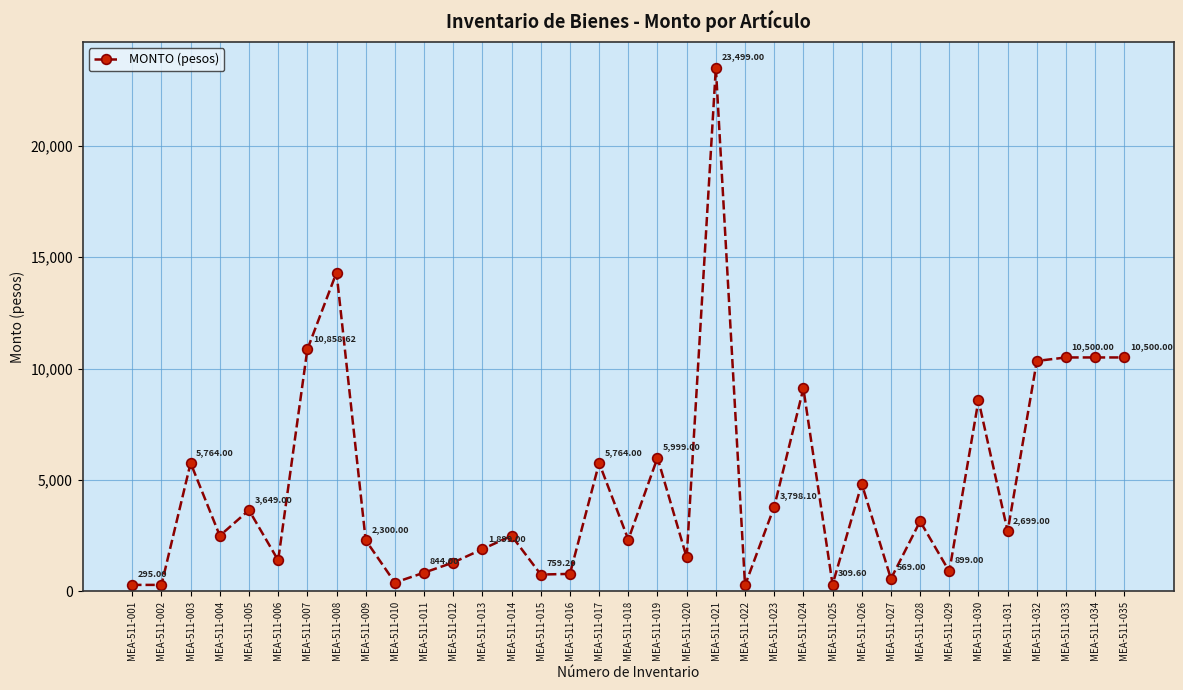

What is the value of the 31st point from the left?

2699.0